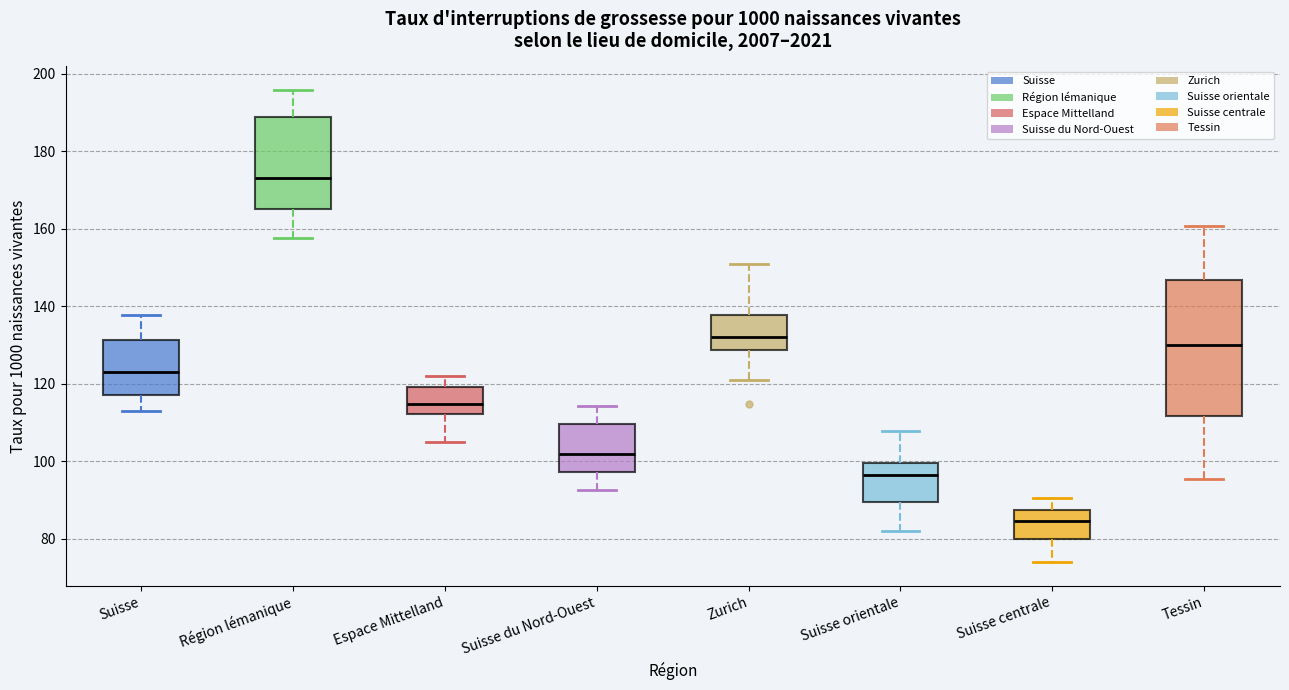

Where does the upper whisker of the box for Suisse centrale end on the y-axis? The values are not printed on the chart, so give them approximately, as read against the axis.

90